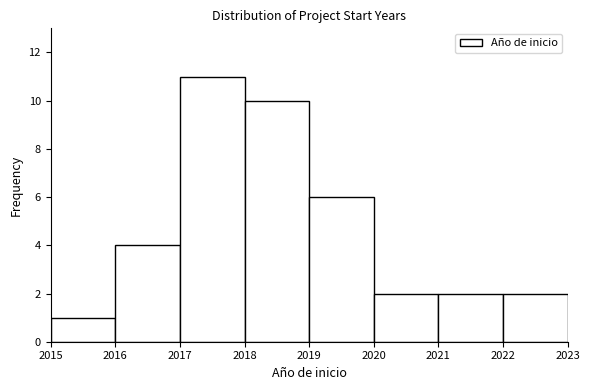

Which range on the x-axis has the tallest bar?

2017 to 2018